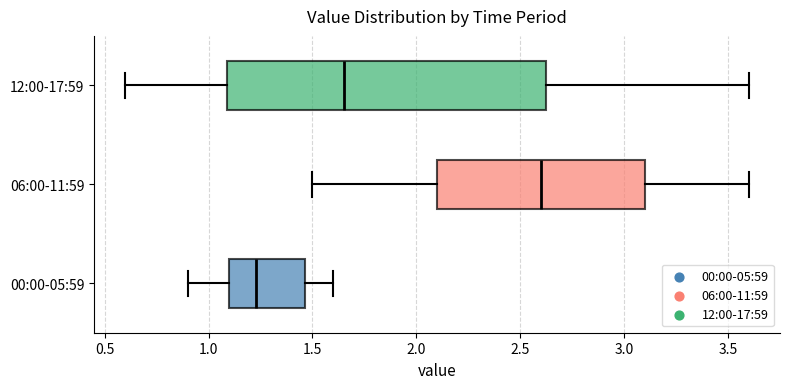

Where does the median line of the box for 00:00-05:59 sit on the x-axis? The values are not printed on the chart, so give them approximately, as read against the axis.

1.25